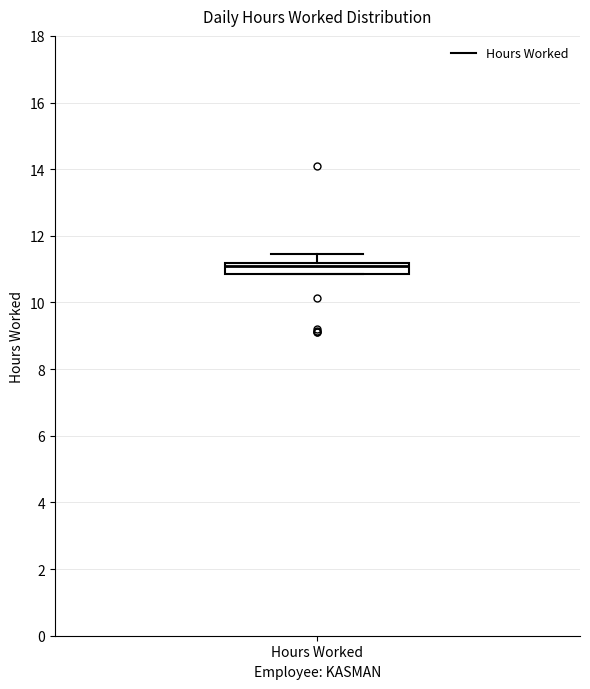

Where is the upper edge of the box for Hours Worked on the y-axis? The values are not printed on the chart, so give them approximately, as read against the axis.

11.2